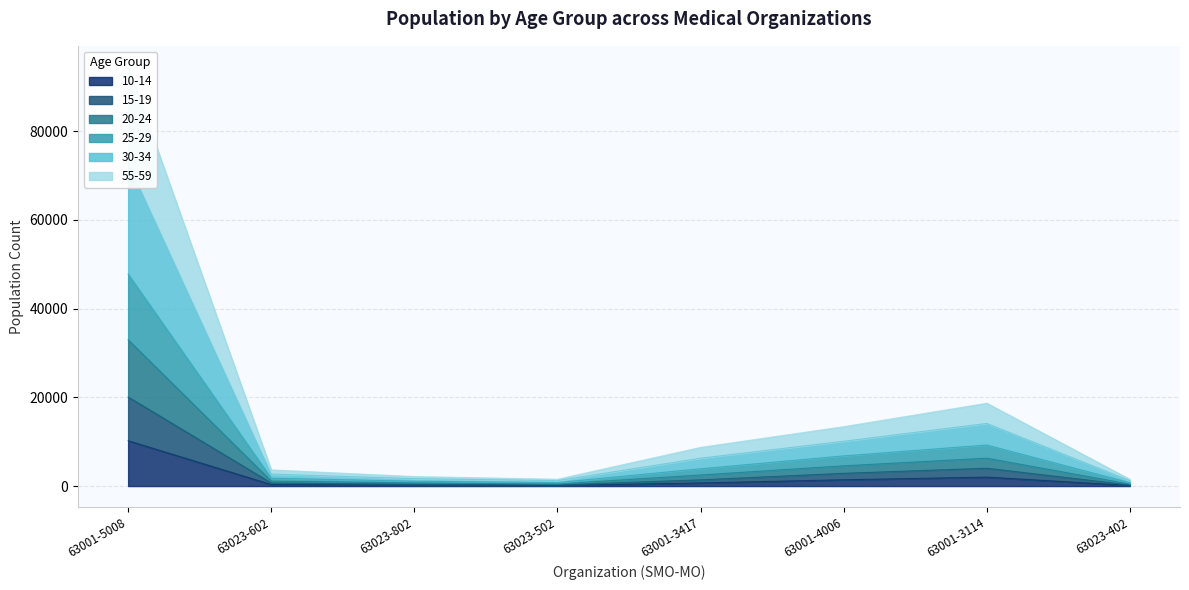

At which category is the sum across all series the highest?

63001-5008